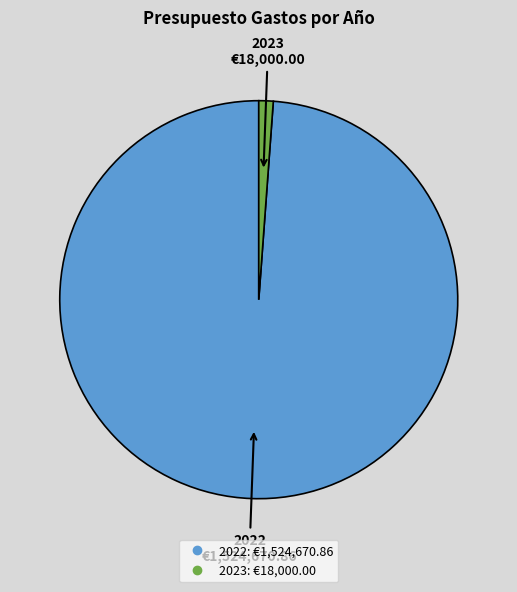

What is the largest slice in the pie chart?

2022